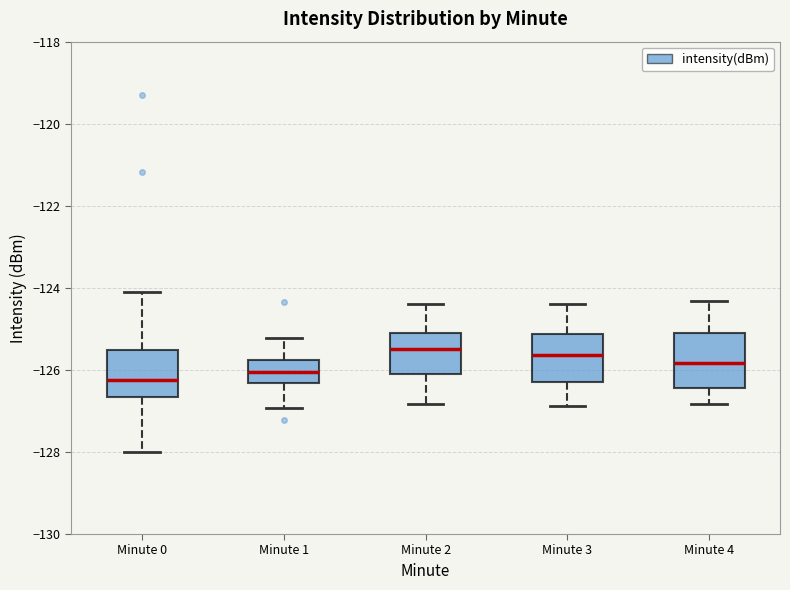

Reading left to right, transcribe this box plot: for each box, give where its median line is, the range the box spans, and where its two whiskers end, as read against the y-axis. The values are not printed on the chart, so give them approximately, as read against the axis.

Minute 0: median -126.2, box -126.6 to -125.6, whiskers -128.0 to -124.2
Minute 1: median -126.0, box -126.4 to -125.8, whiskers -127.0 to -125.2
Minute 2: median -125.4, box -126.0 to -125.0, whiskers -126.8 to -124.4
Minute 3: median -125.6, box -126.2 to -125.2, whiskers -126.8 to -124.4
Minute 4: median -125.8, box -126.4 to -125.0, whiskers -126.8 to -124.4